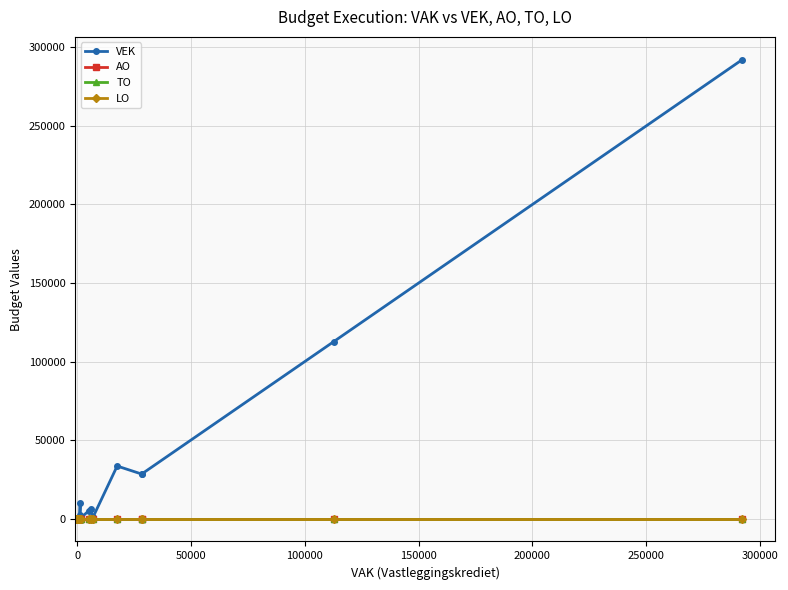

Reading right to left, list all the values displayed in this chart.

VEK: 292136	112710	28464	28295	33425	679	5787	5059	282	1947	10036	930	648	90	19	0	0	0	0	0
AO: 0	0	0	0	0	0	0	0	0	0	0	0	0	0	0	0	0	0	0	0
TO: 0	0	0	0	0	0	0	0	0	0	0	0	0	0	0	0	0	0	0	0
LO: 0	0	0	0	0	0	0	0	0	0	0	0	0	0	0	0	0	0	0	0